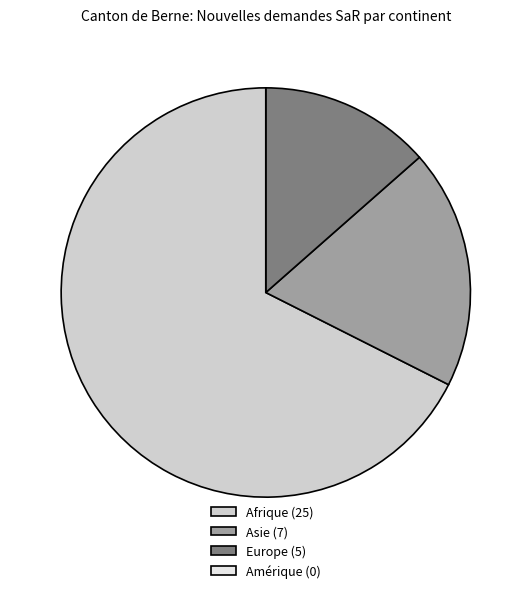

Approximately how many times larger is the value at Asie (7) compared to Afrique (25)?

0.3